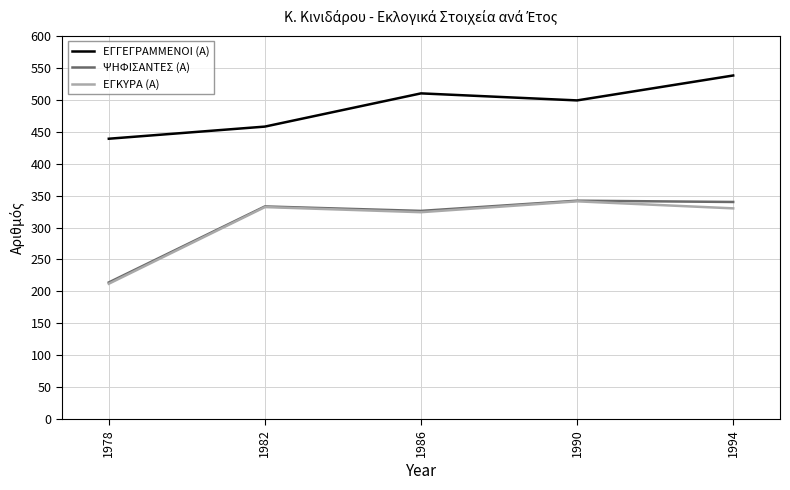

Which category has the highest value in the ΕΓΓΕΓΡΑΜΜΕΝΟΙ (Α) series?

1994